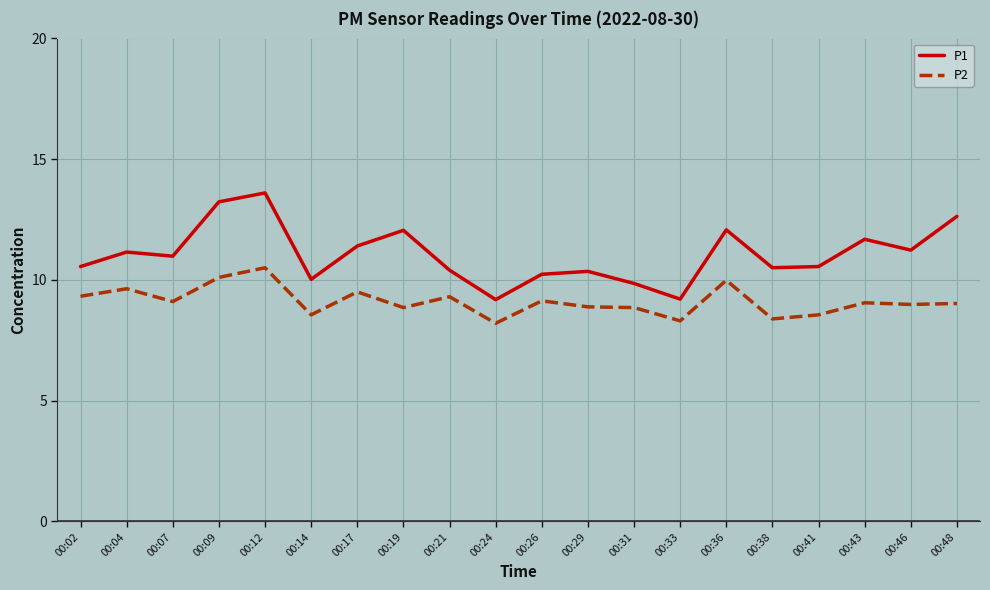

What is the sum of the P2 values at 00:48 and 00:21?

18.3